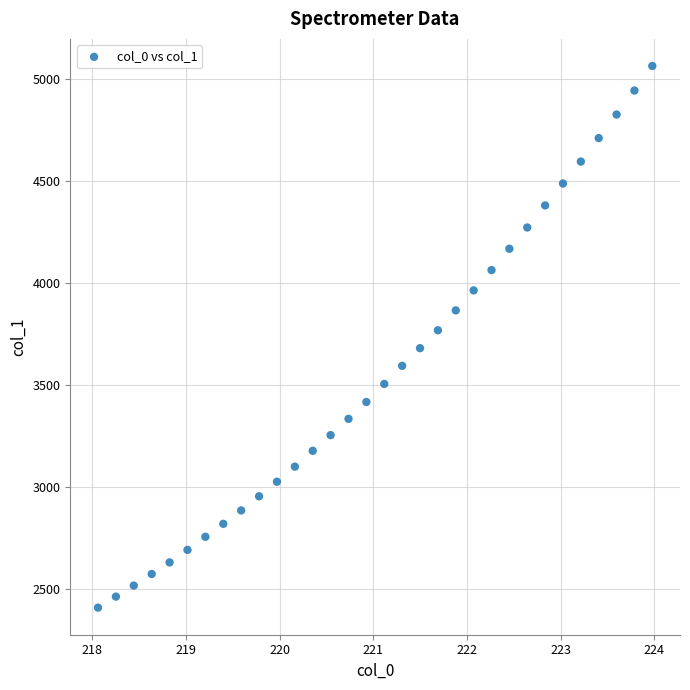

What is the range of Y values (max minus min)?

2654.0